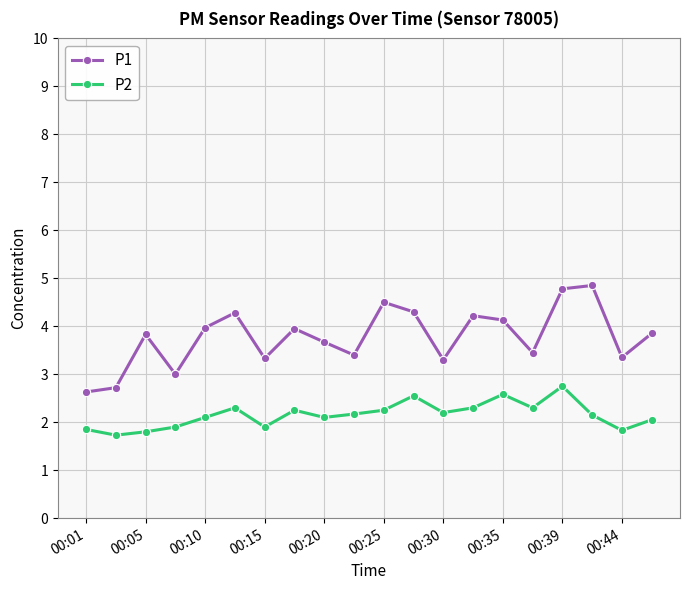

What is the lowest value of the P1 series?

2.6